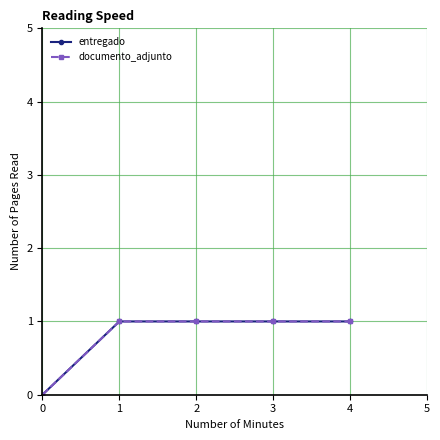

What is the sum of the entregado values at 1 and 2?

2